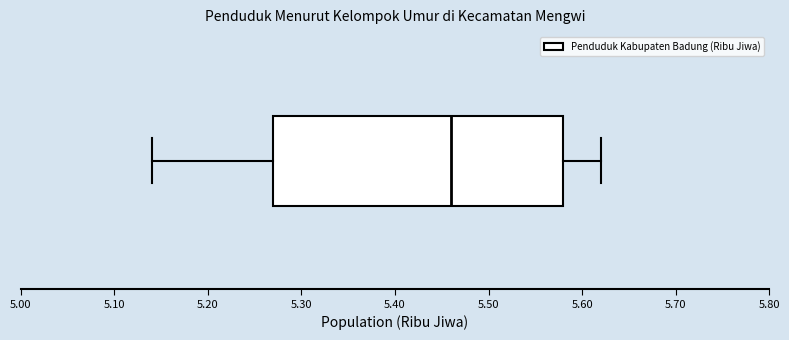

Read this box plot against the x-axis: the position of the median line, the range covered by the box, and the ends of both whiskers. The values are not printed on the chart, so give them approximately, as read against the axis.

median 5.46, box 5.27 to 5.58, whiskers 5.14 to 5.62